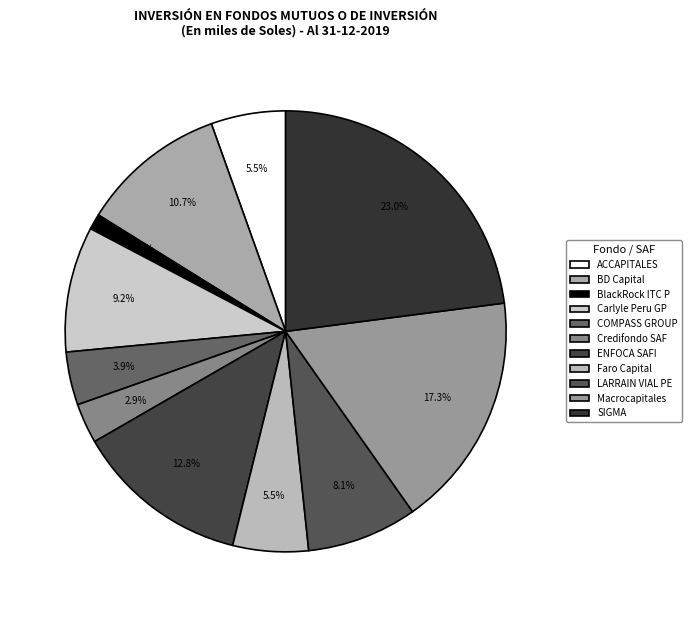

What percentage is the Credifondo SAF slice, to the nearest percent?

3%